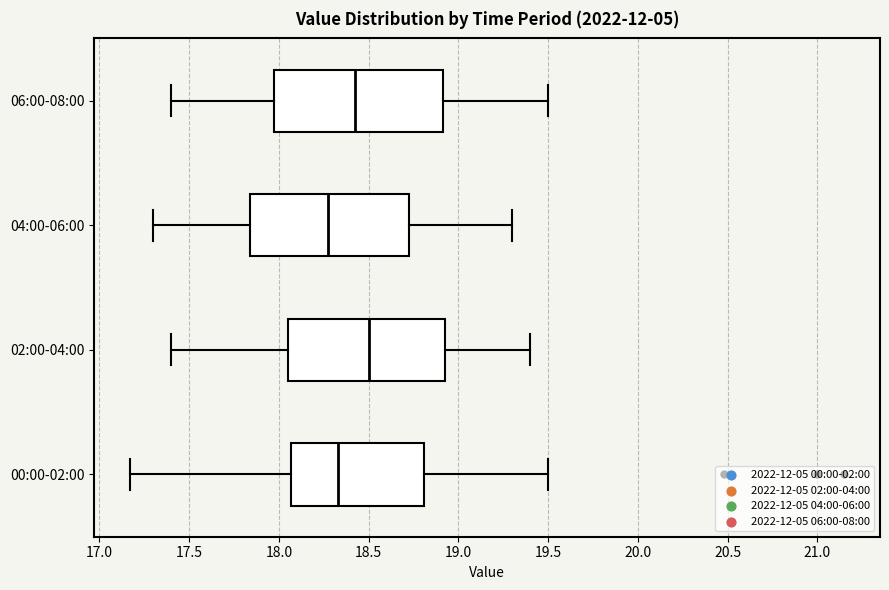

Which box has the furthest to the left median line?

04:00-06:00